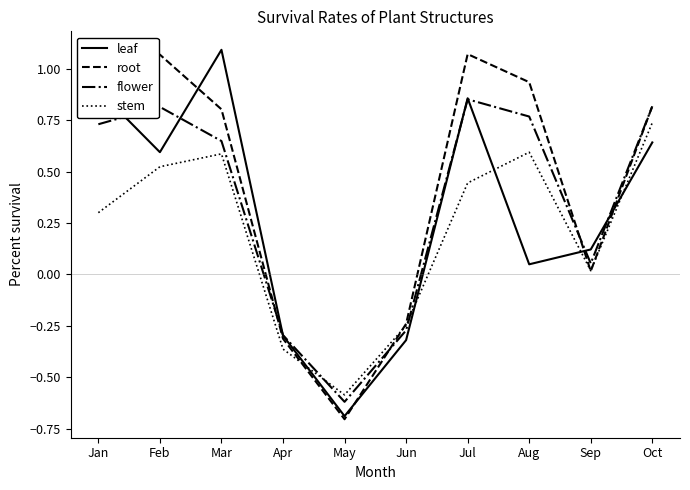

True or false: leaf and stem intersect in this chart.

True